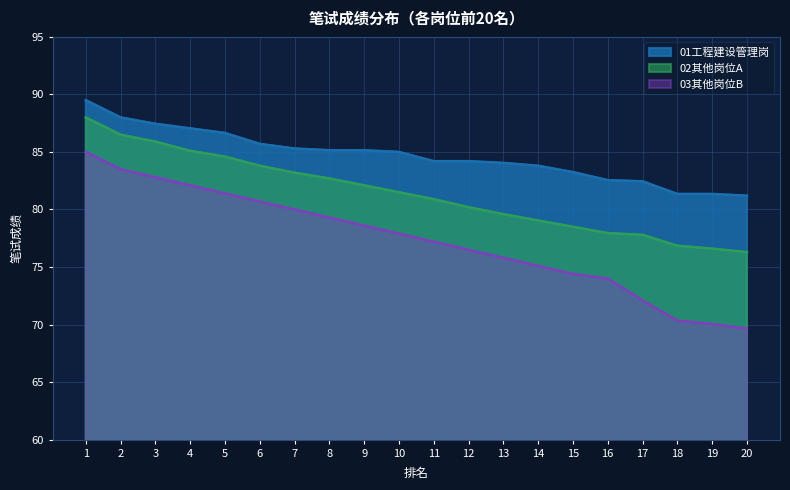

How many lines are shown in the chart?

3